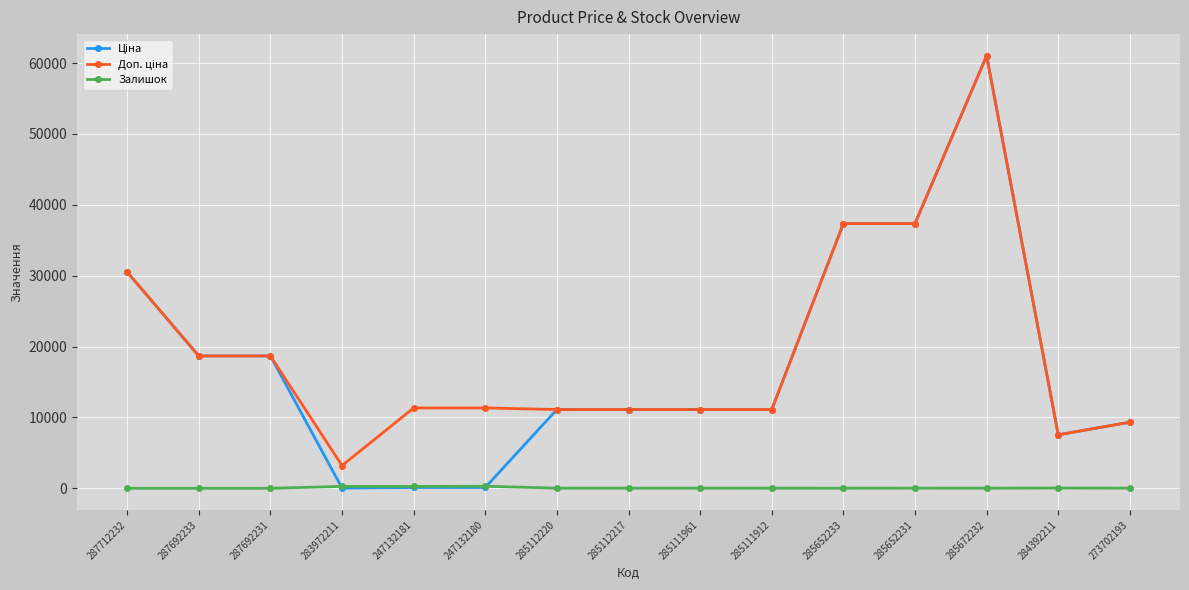

The Залишок series shows 290.0 at 247132180. True or false?

True